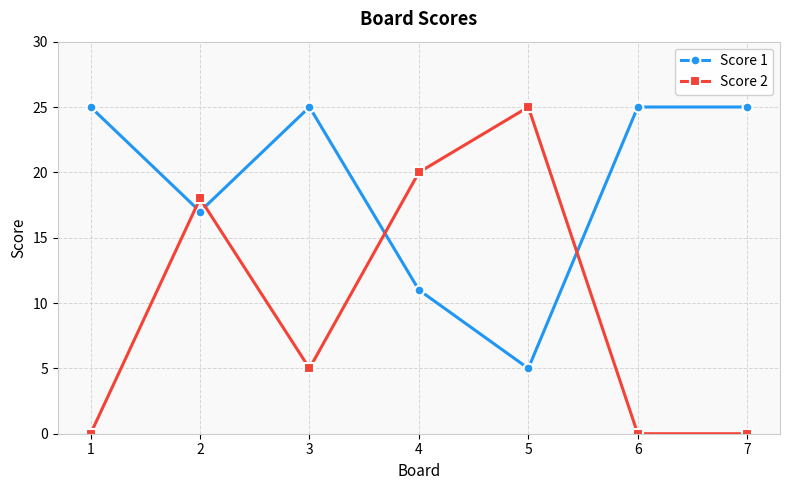

Where is Score 2 nearest to the value 12?

2